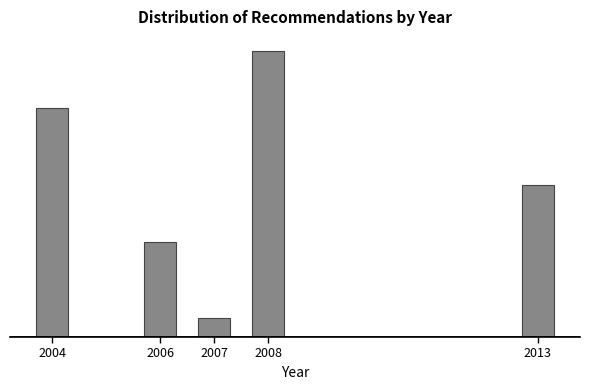

Does the chart contain any negative values?

No